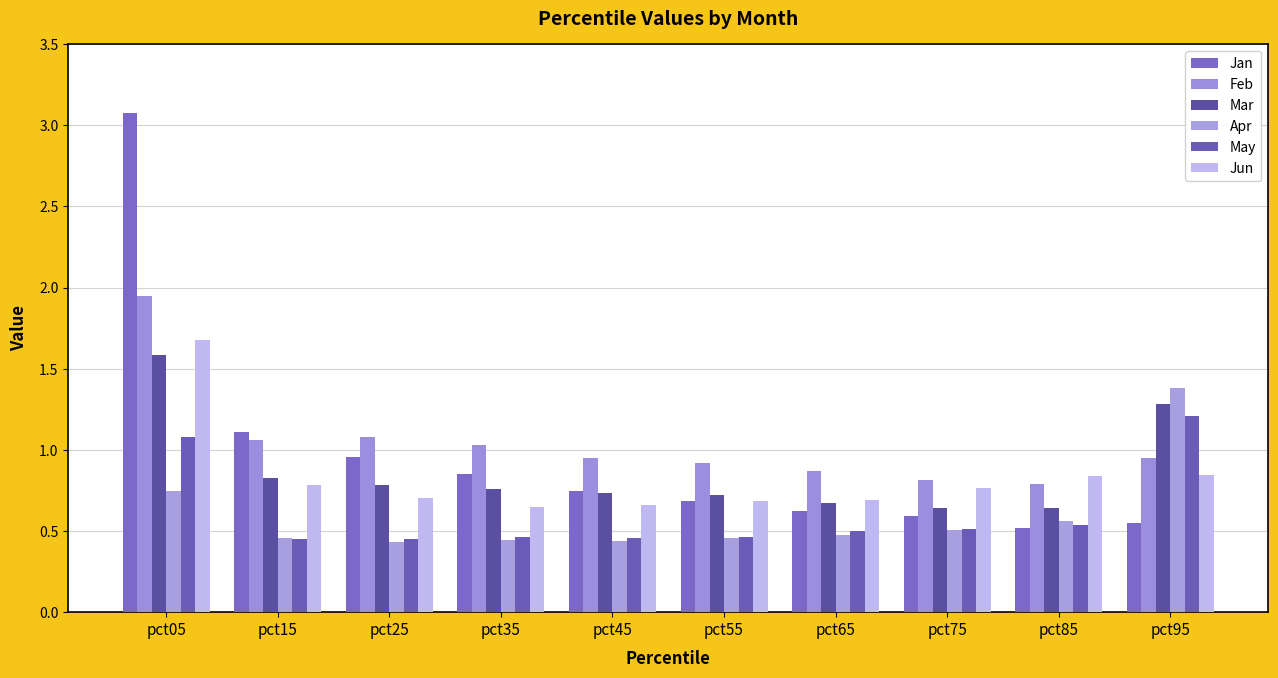

Does the chart contain stacked bars?

No